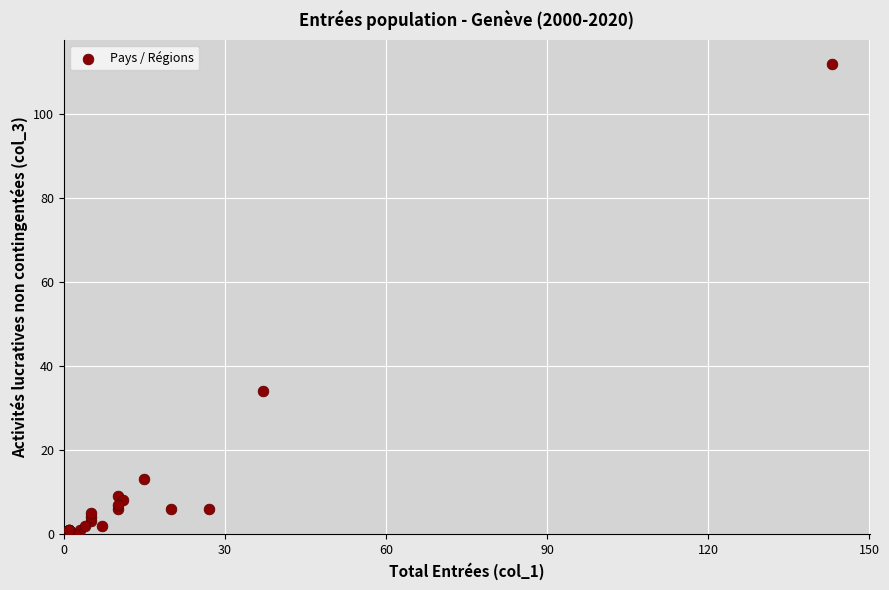

What Y value in the scatter plot is closest to 56?

34